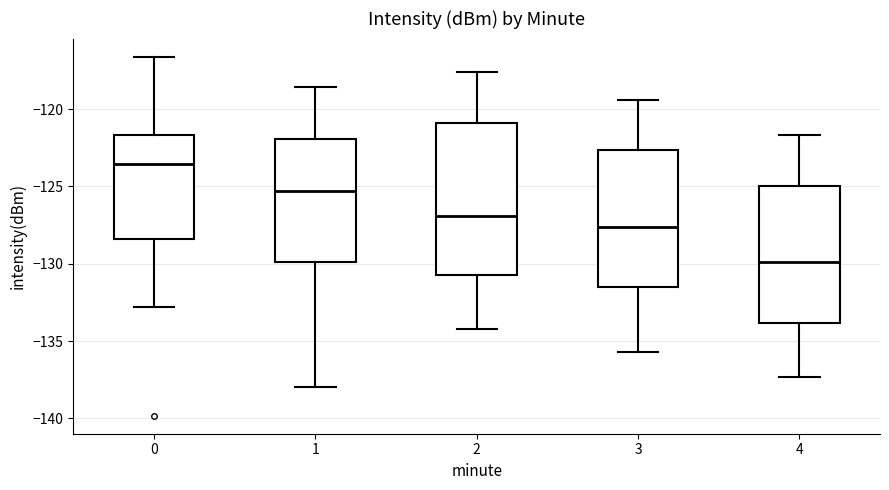

Which box is the tallest, from its lower edge to its upper edge?

2